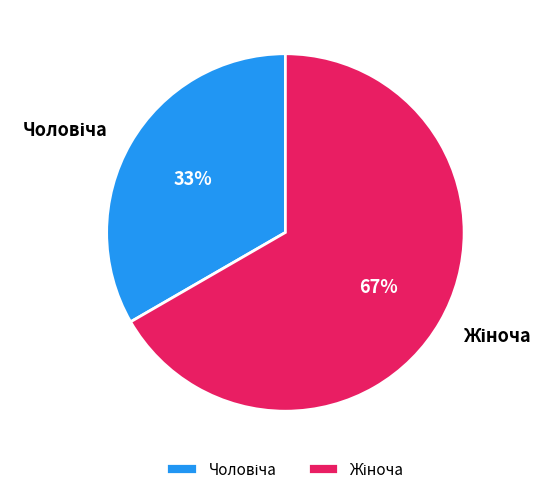

To the nearest percent, what is the average slice percentage?

50%